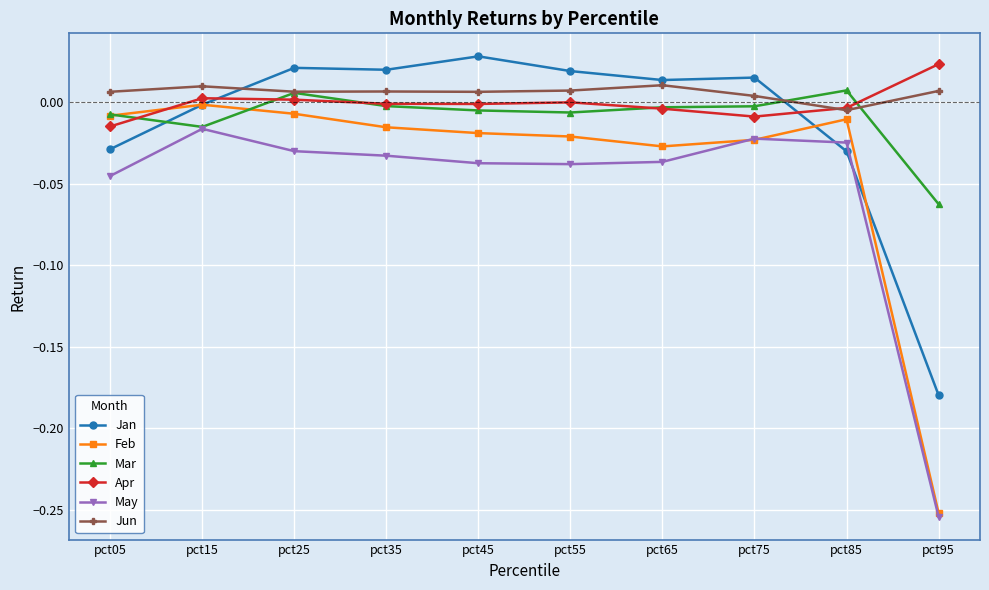

How many lines are shown in the chart?

6